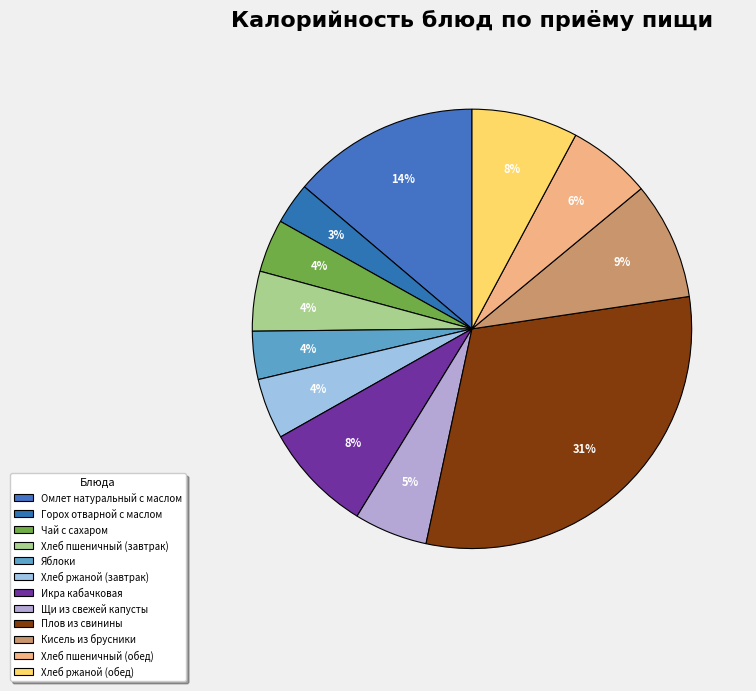

The Яблоки slice represents 14% of the pie. True or false?

False